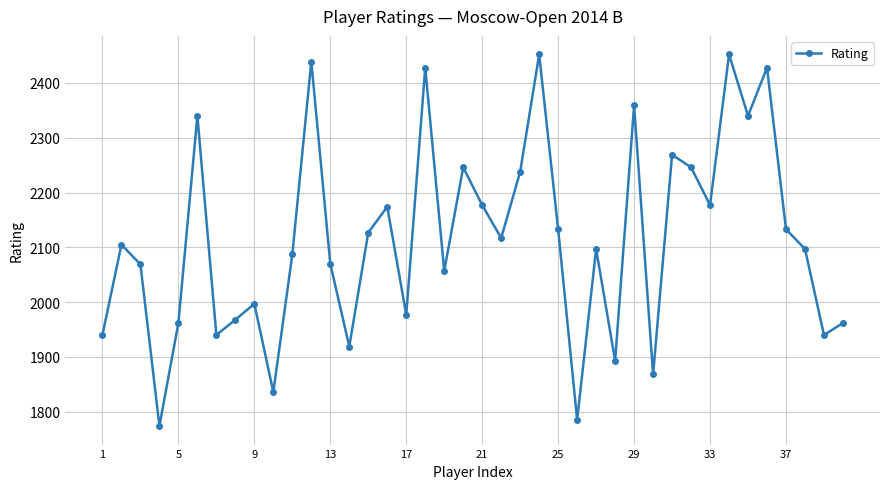

How many points are higher than both their immediate neighbors (excluding endpoints)?

13